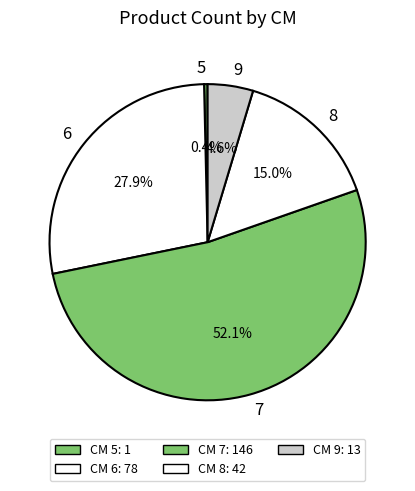

To the nearest percent, what percentage of the pie is 6?

28%